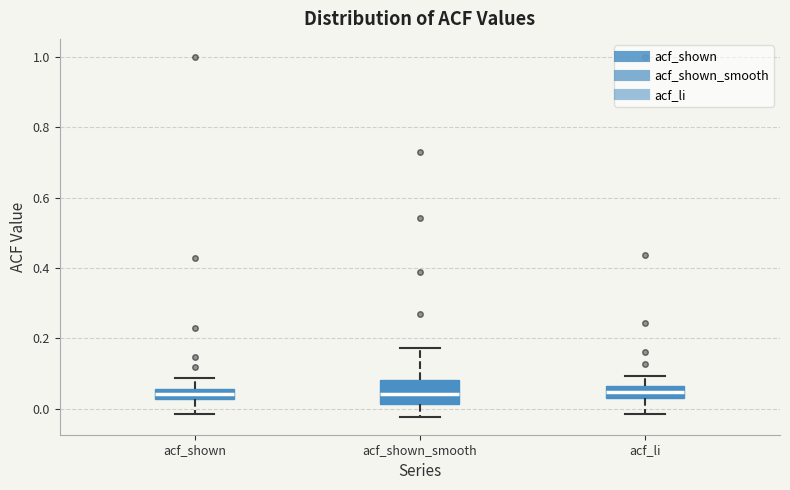

Comparing the boxes themselves (not the whiskers), which one is the tallest?

acf_shown_smooth